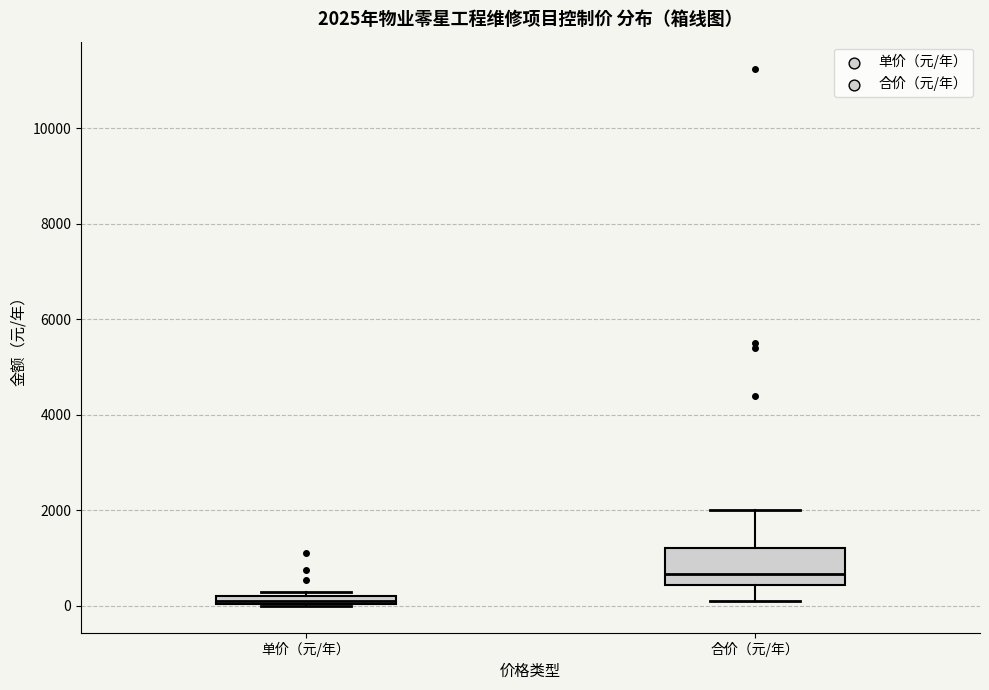

Which box has the lowest median line?

单价（元/年）